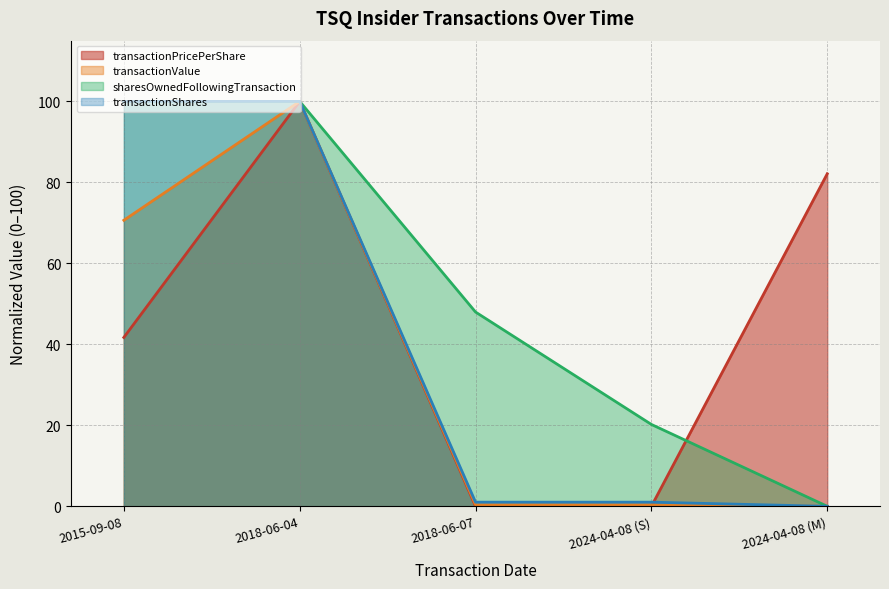

What is the value of the transactionShares point at the 4th from the left?

1.0